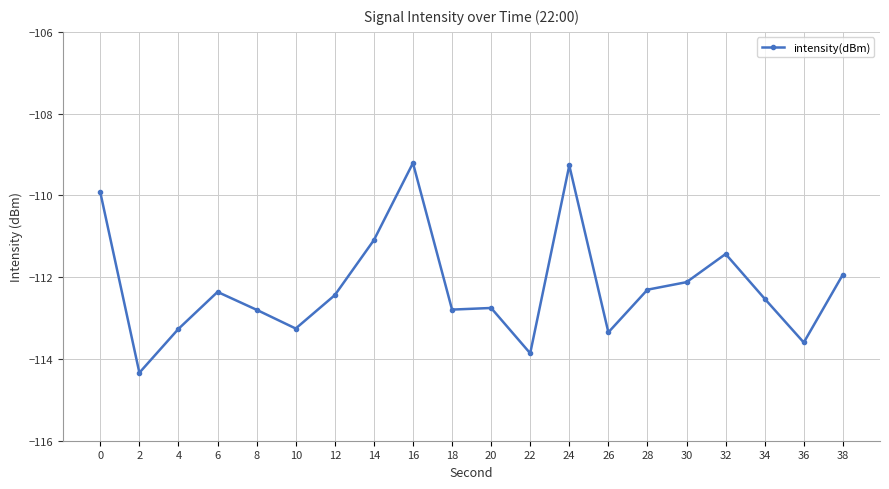

Where is the first local maximum?

6